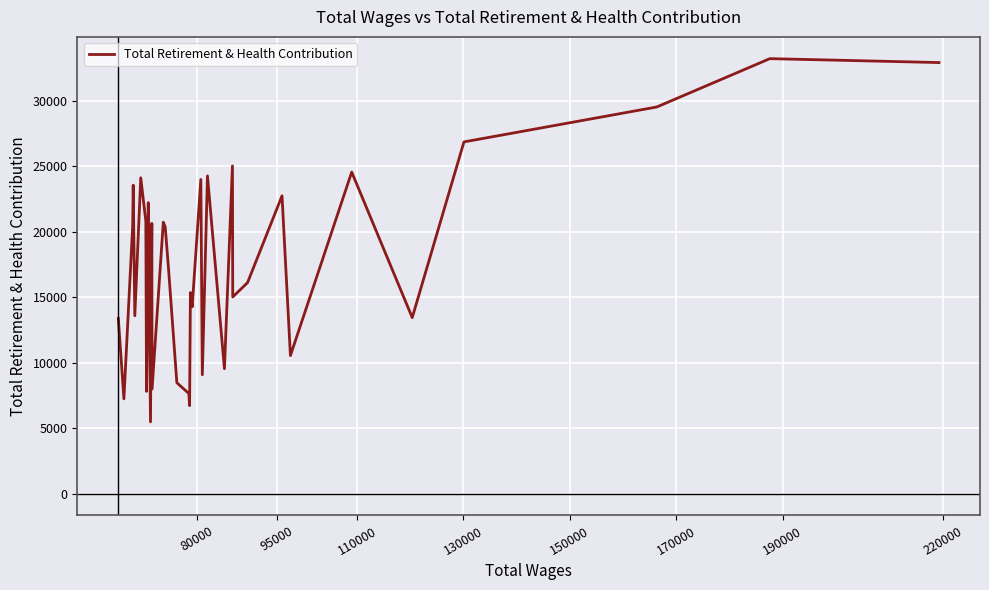

Is this an area chart (filled region under the line)?

No